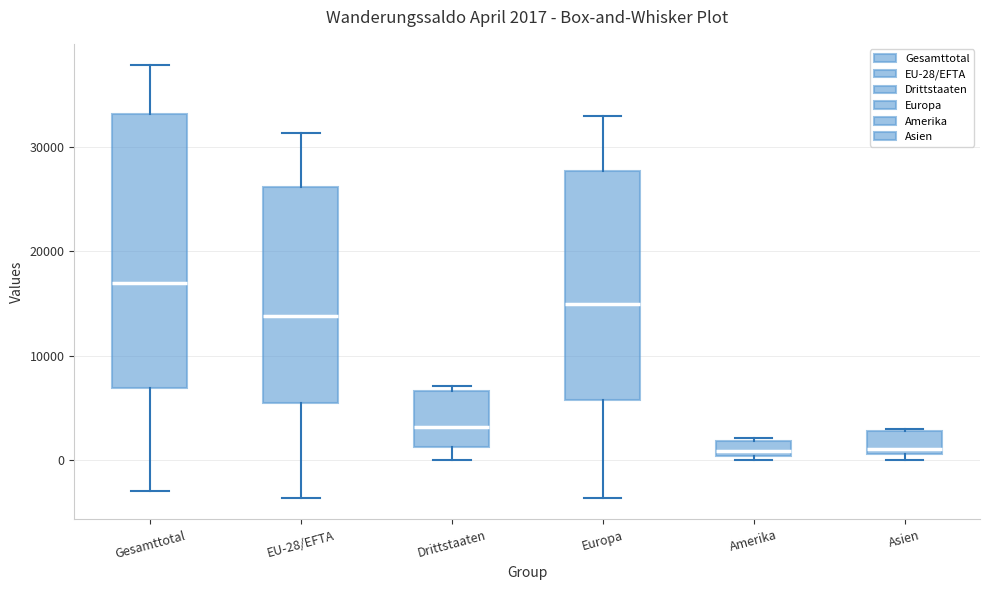

Comparing the boxes themselves (not the whiskers), which one is the tallest?

Gesamttotal